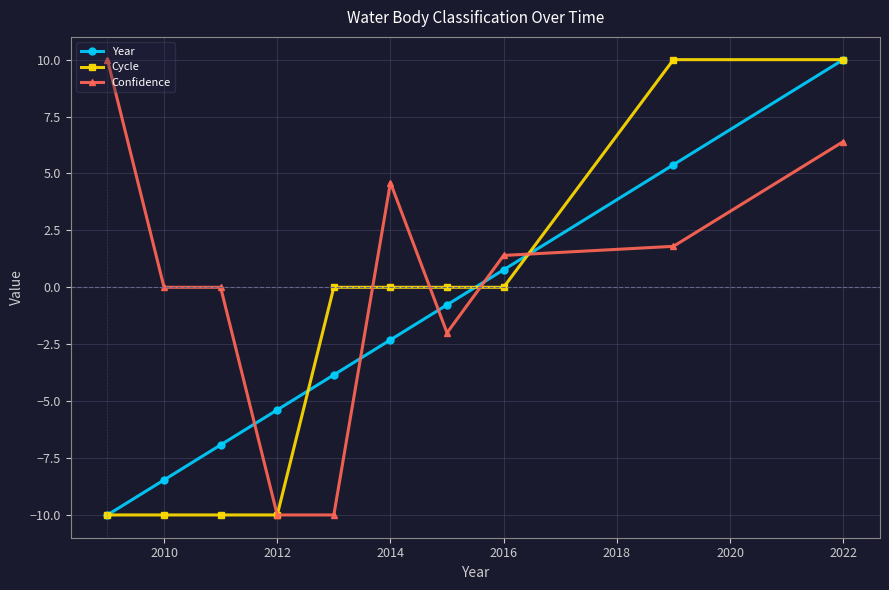

What is the minimum value shown in the chart?

-10.0